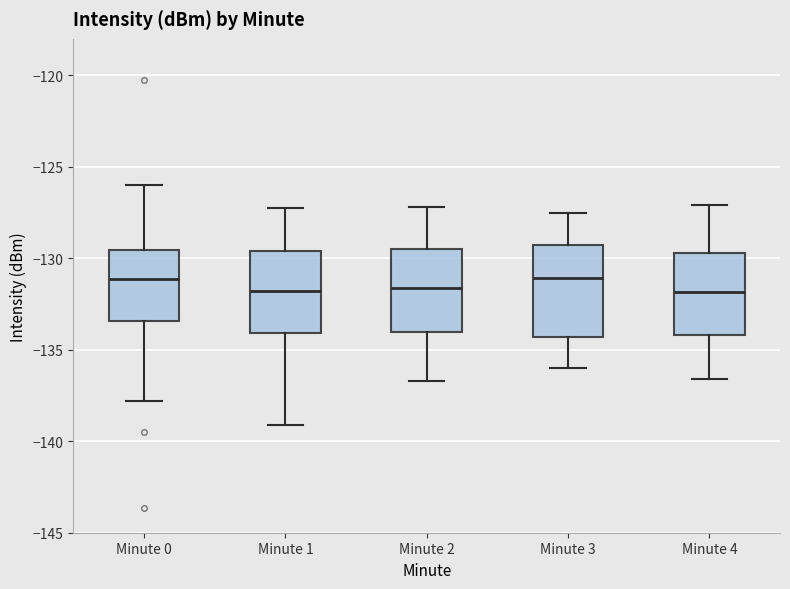

Where does the lower whisker of the box for Minute 0 end on the y-axis? The values are not printed on the chart, so give them approximately, as read against the axis.

-138.0